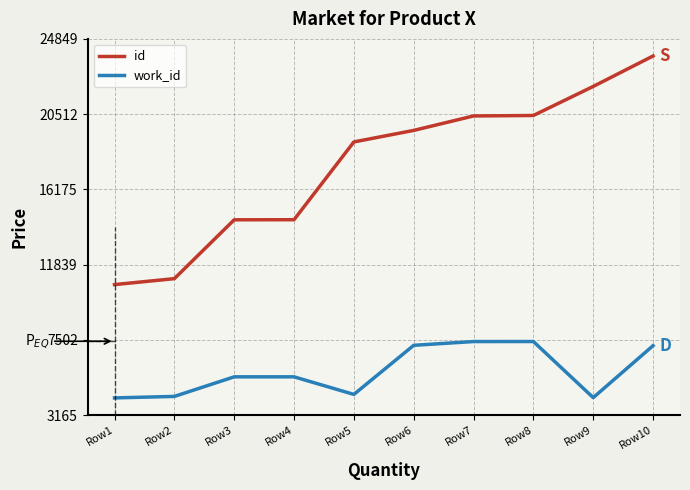

What is the highest value of the id series?

23863